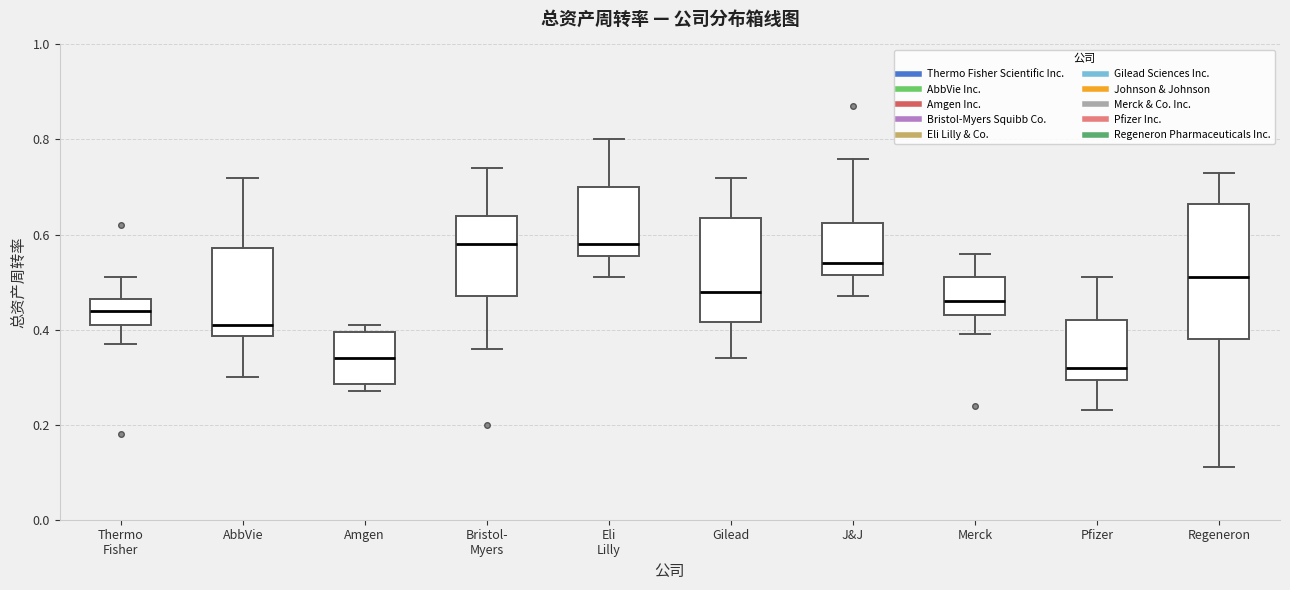

Where is the lower edge of the box for Merck on the y-axis? The values are not printed on the chart, so give them approximately, as read against the axis.

0.44